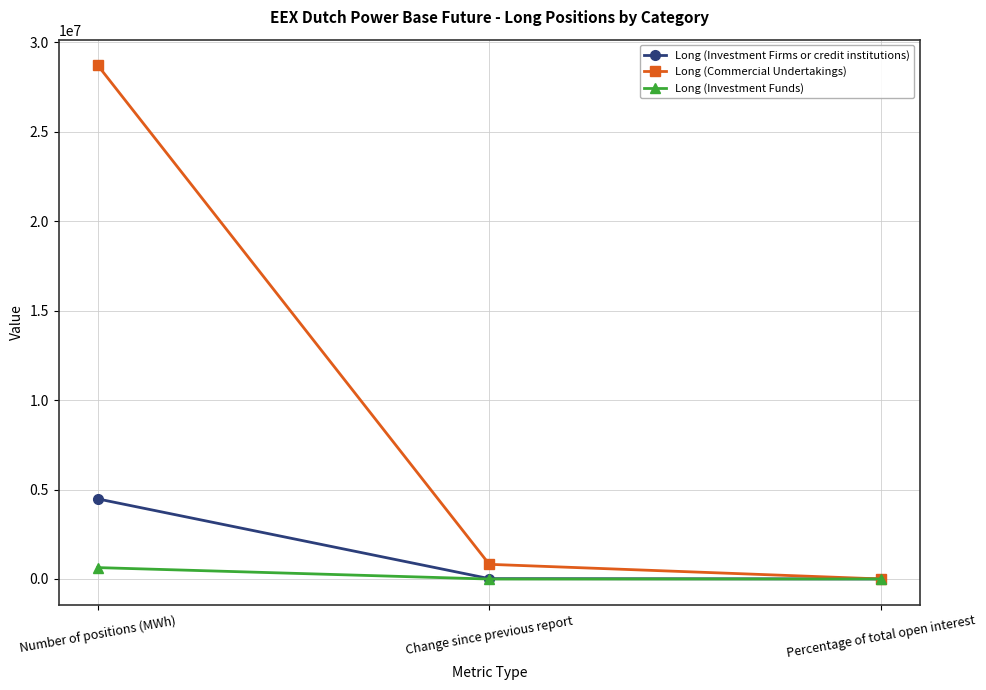

At which category does the chart reach its peak across all series?

Number of positions (MWh)